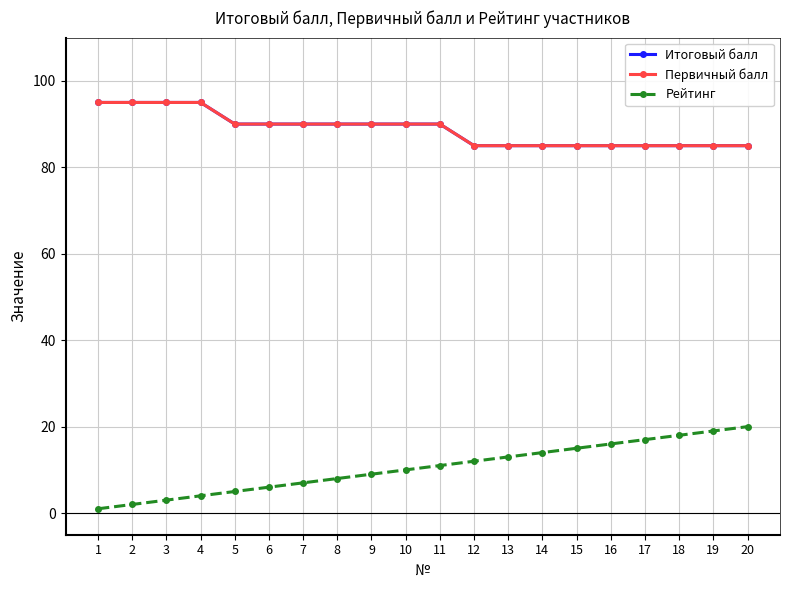

Does the chart have visible grid lines?

Yes